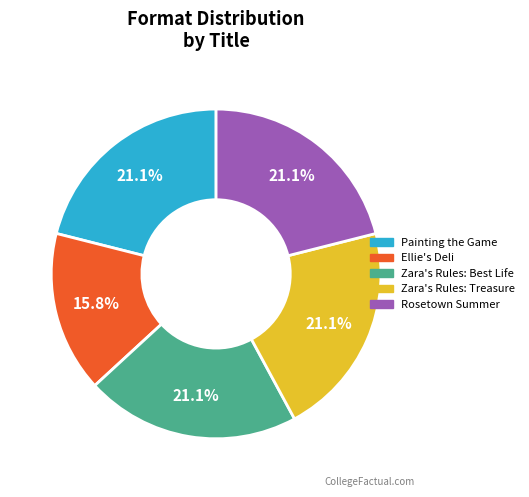

Is there a majority slice in this chart?

No